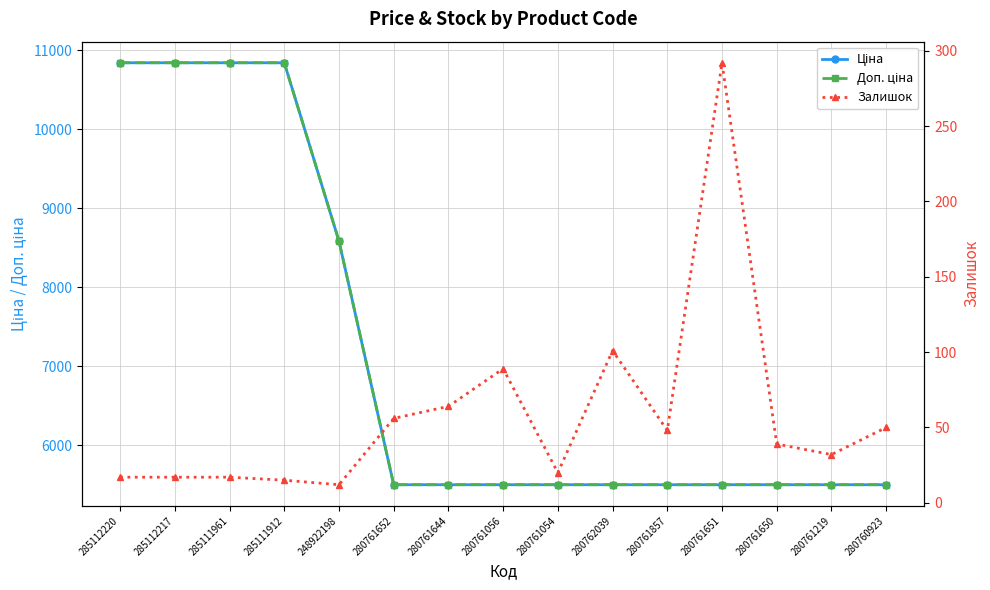

True or false: Ціна and Залишок cross at least once.

False